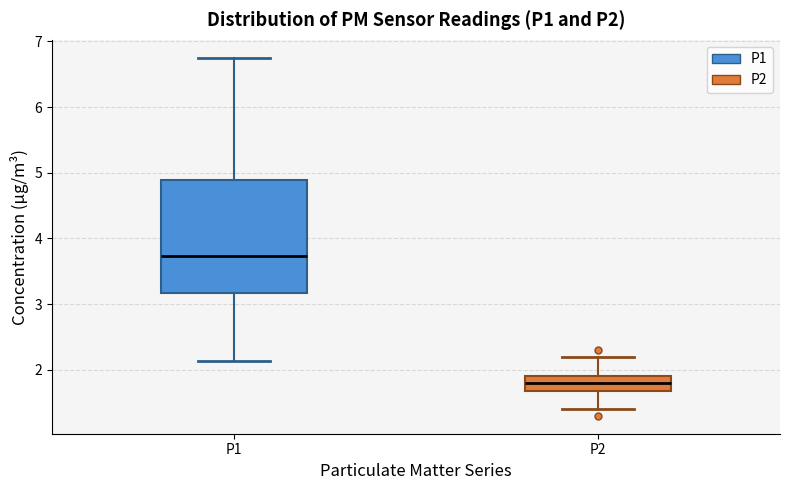

Where does the median line of the box for P2 sit on the y-axis? The values are not printed on the chart, so give them approximately, as read against the axis.

1.8